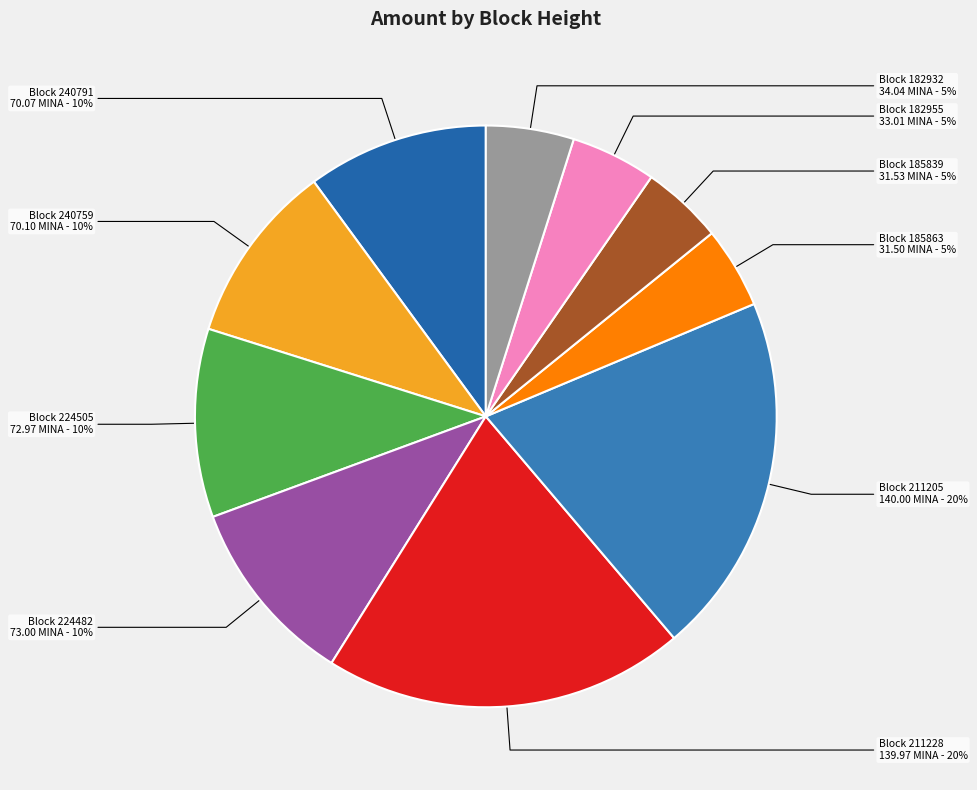

To the nearest percent, what is the difference between the largest and smallest slice percentages?

16%